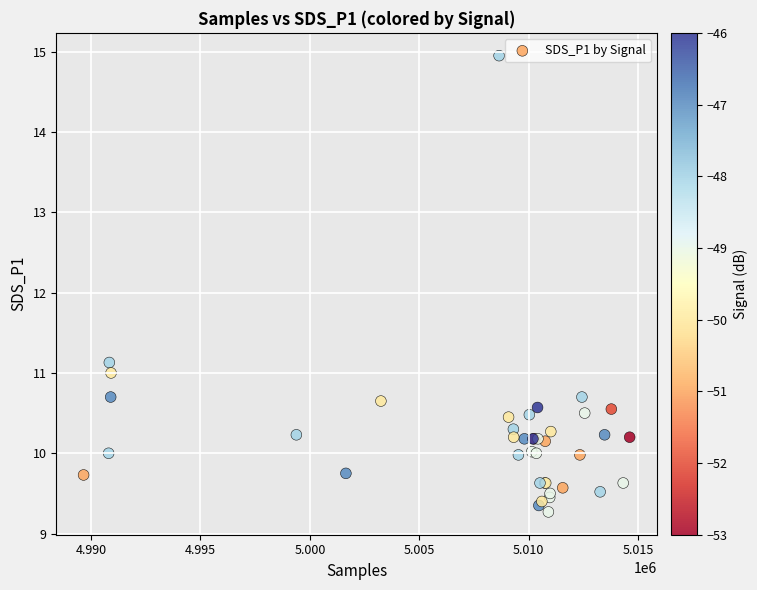

What Y value in the scatter plot is closest to 12?

11.1